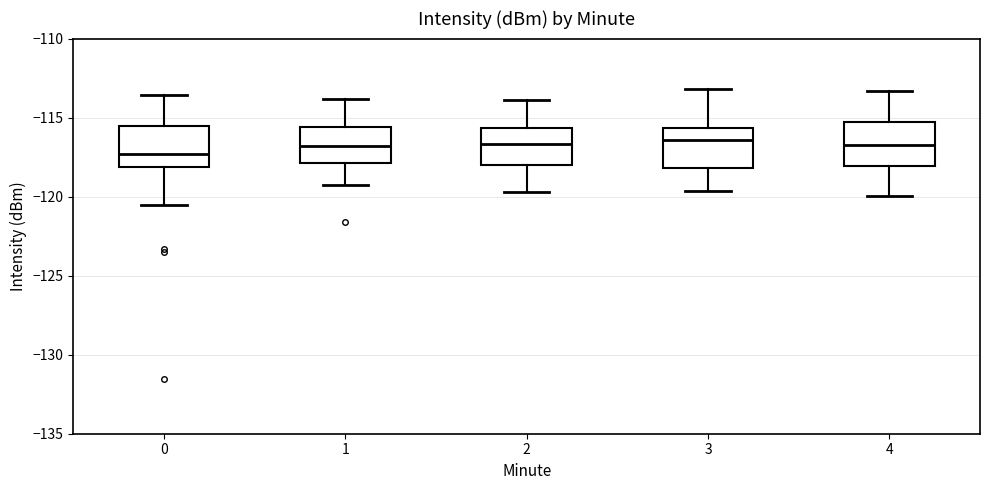

Where does the upper whisker of the box at x = 2 end on the y-axis? The values are not printed on the chart, so give them approximately, as read against the axis.

-114.0